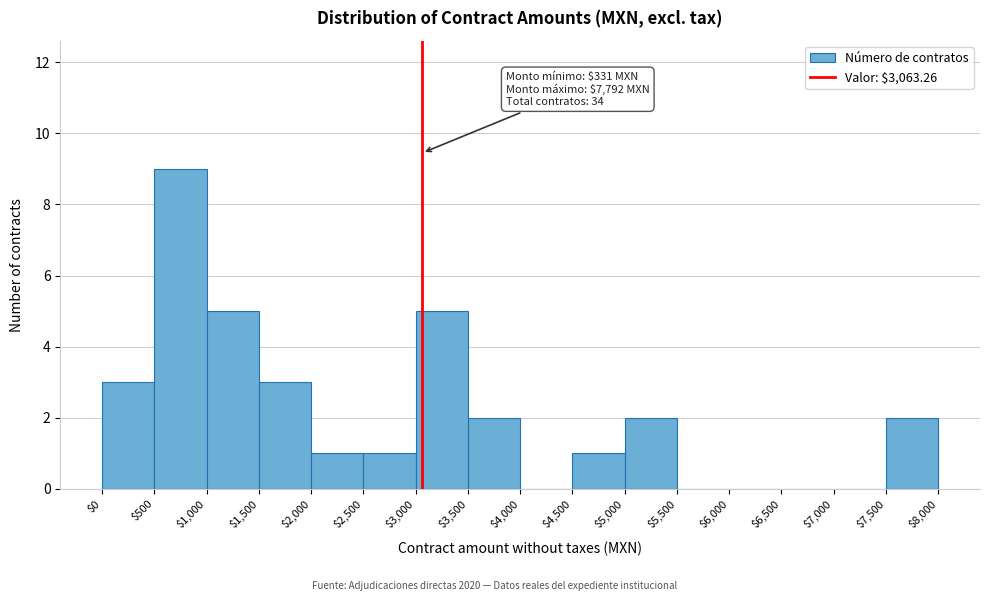

Over which range of the x-axis is the bar tallest?

$500 to $1,000